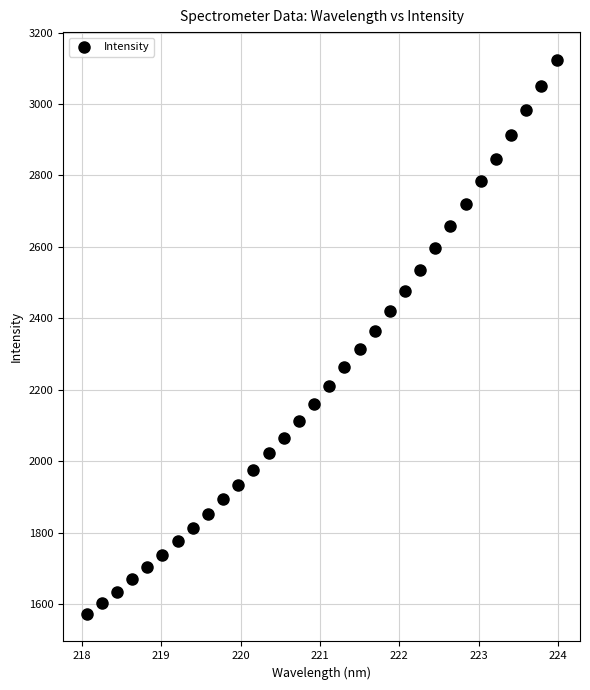

What is the range of Y values (max minus min)?

1551.4